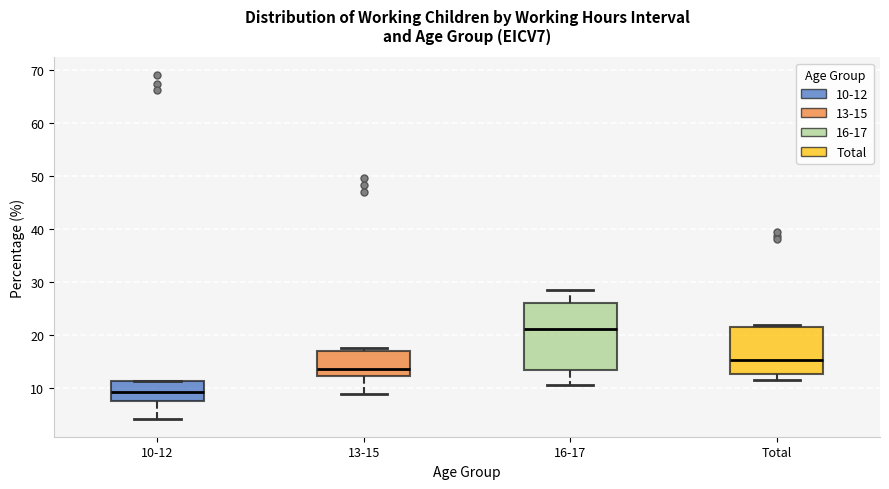

Which box's median line is the lowest?

10-12